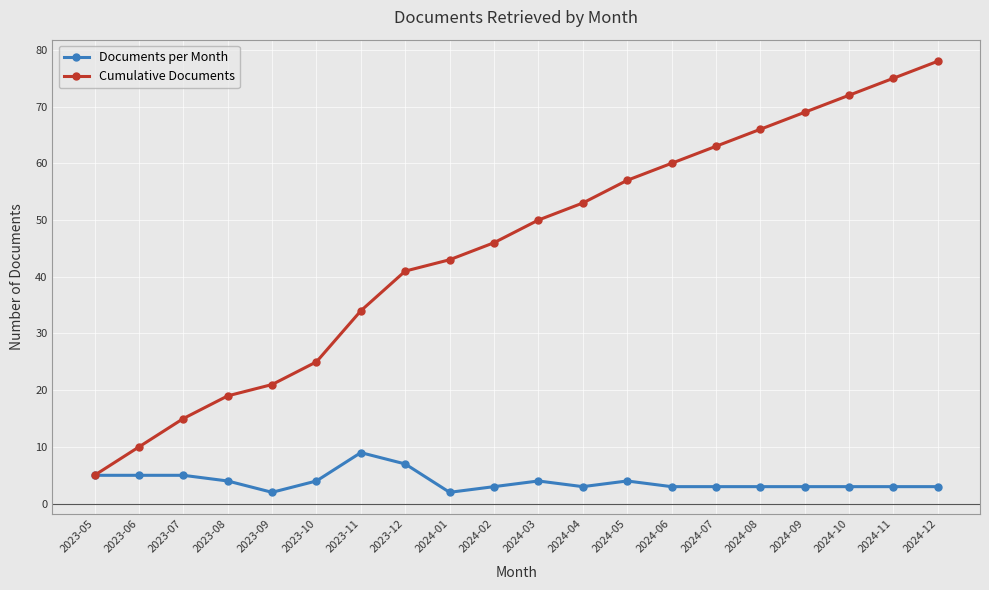

List the series in order of their overall mean, lowest first.

Documents per Month, Cumulative Documents